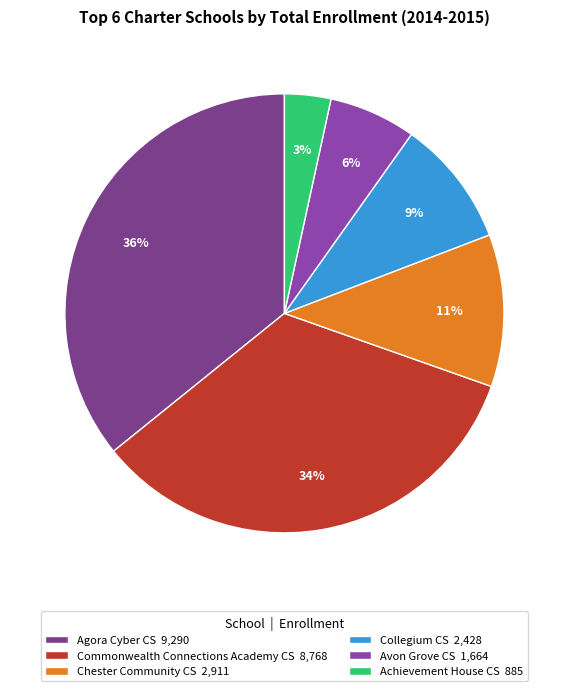

How many slices are in this pie chart?

6